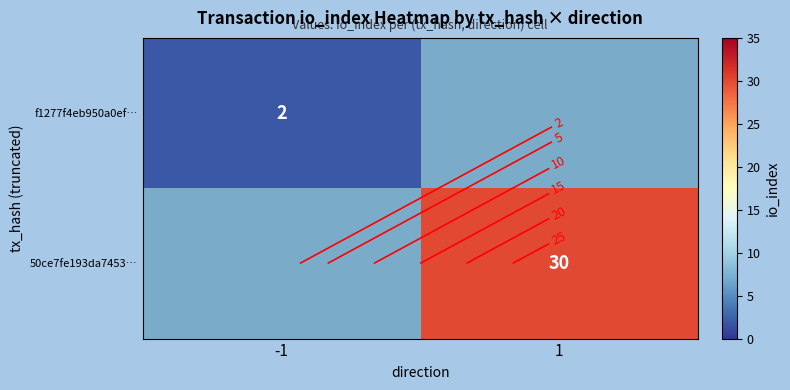

Which category has the lowest value across all series?

-1